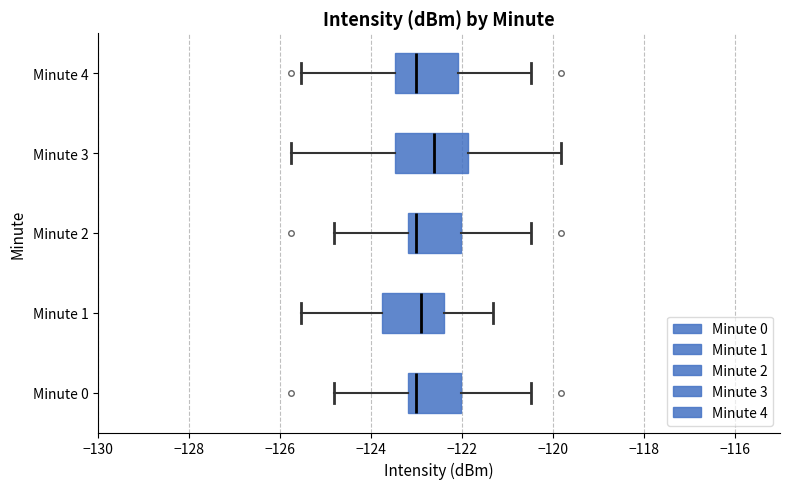

Comparing the boxes themselves (not the whiskers), which one is the widest?

Minute 3